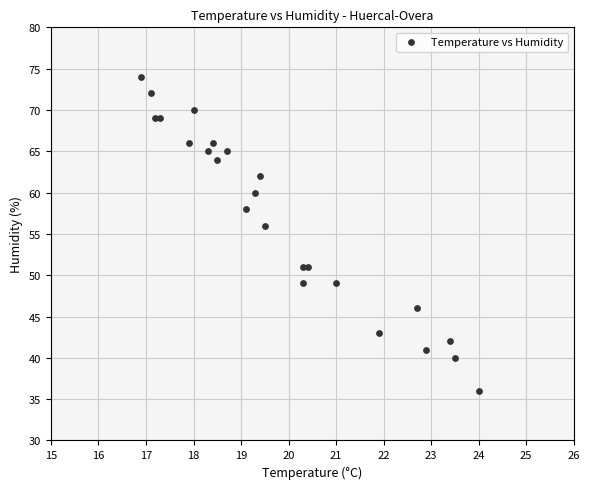

What Y value in the scatter plot is closest to 55?

56